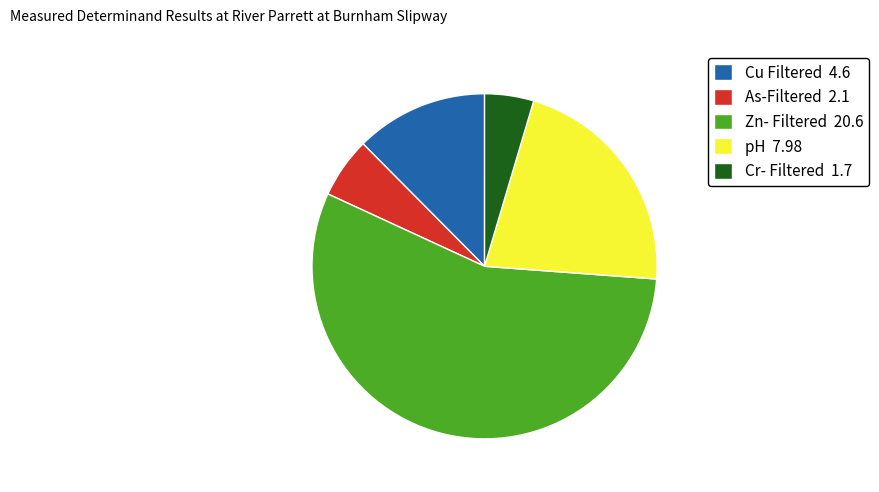

What is the smallest slice in the pie chart?

Cr- Filtered